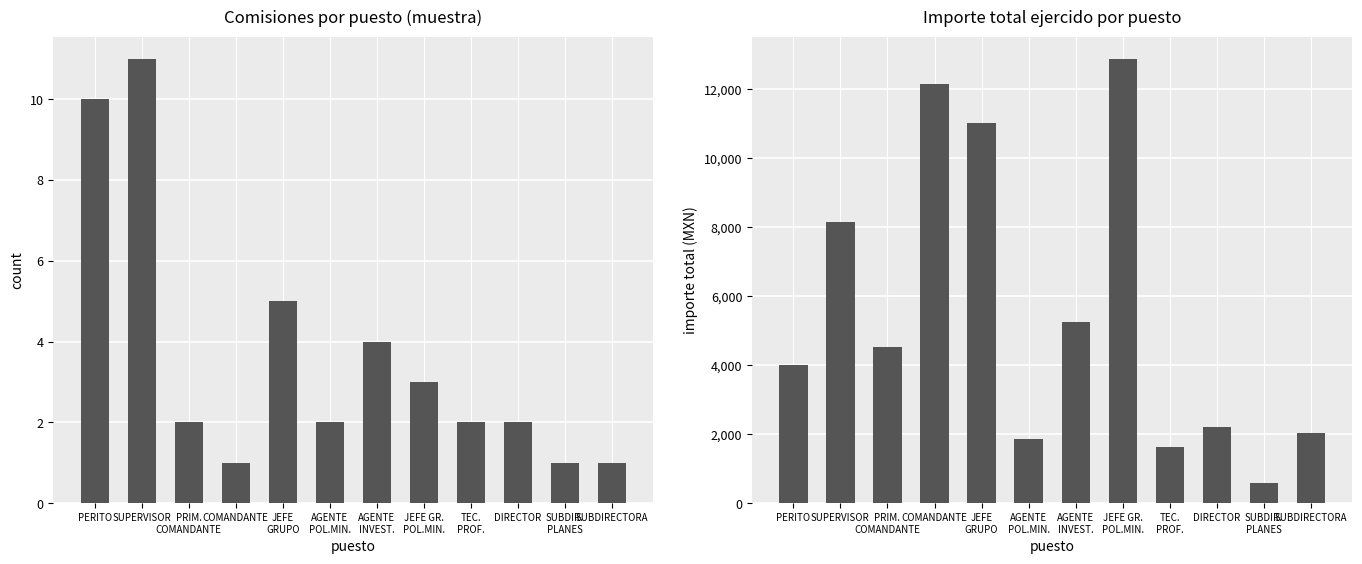

What is the label of the 9th bar from the left?

TEC.
PROF.